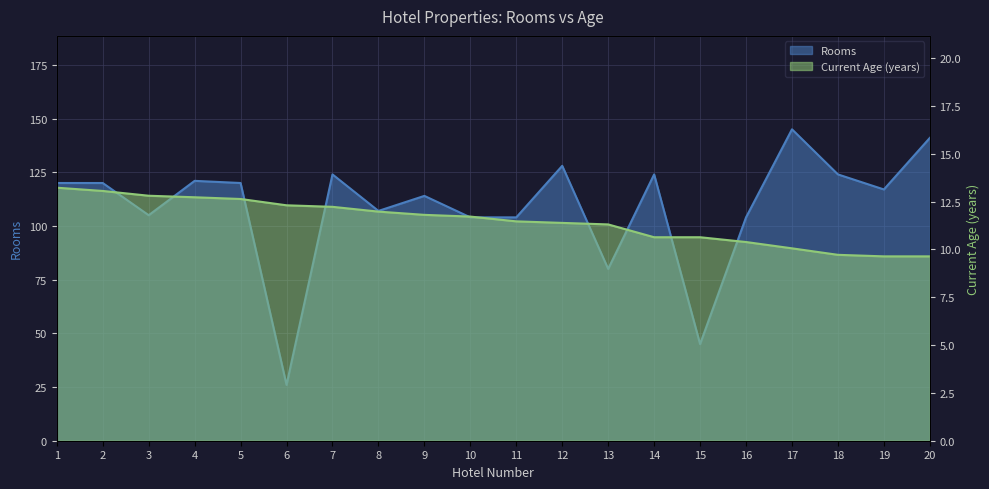

True or false: Current Age and Rooms cross at least once.

False